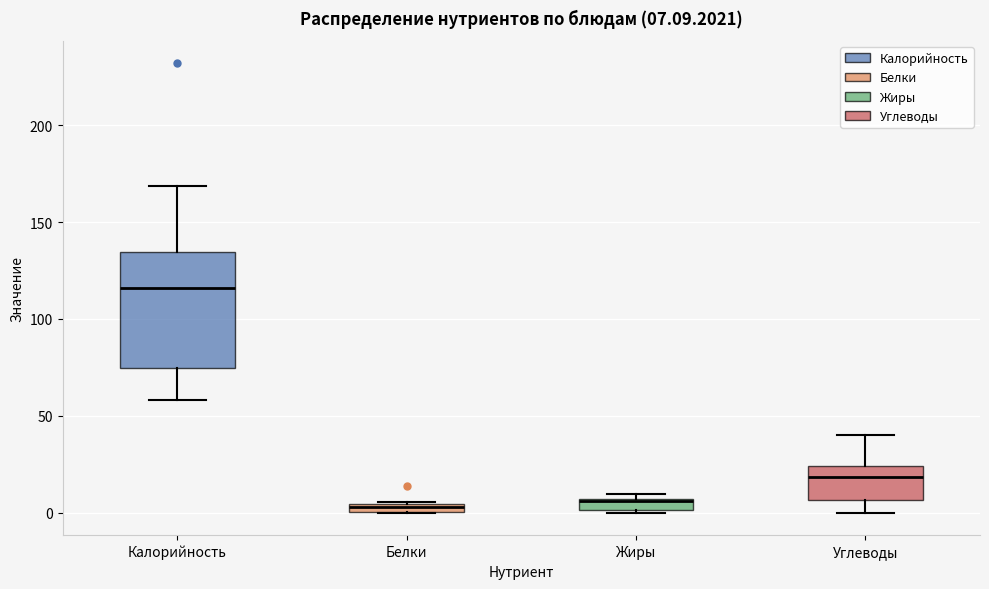

Comparing the boxes themselves (not the whiskers), which one is the tallest?

Калорийность